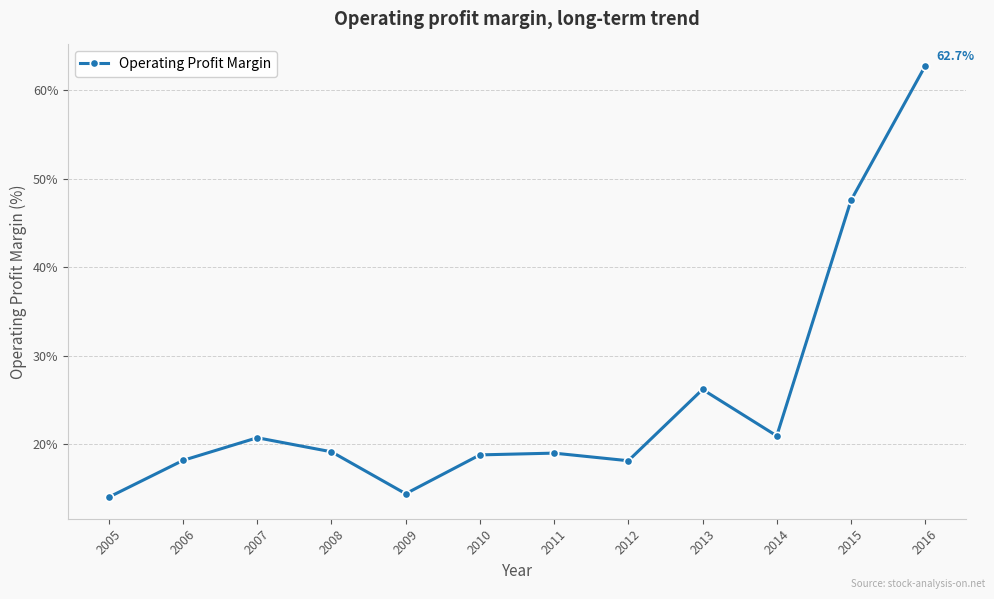

Is this an area chart (filled region under the line)?

No